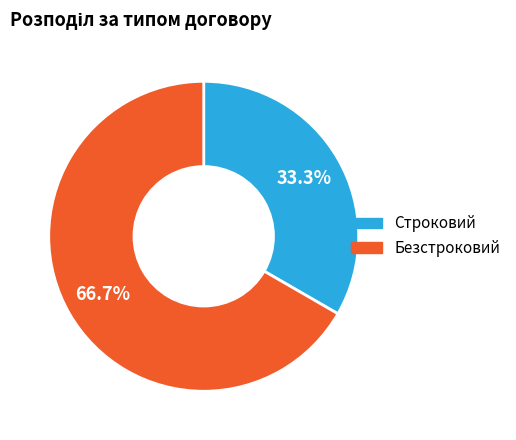

Which has a higher value, Строковий or Безстроковий?

Безстроковий